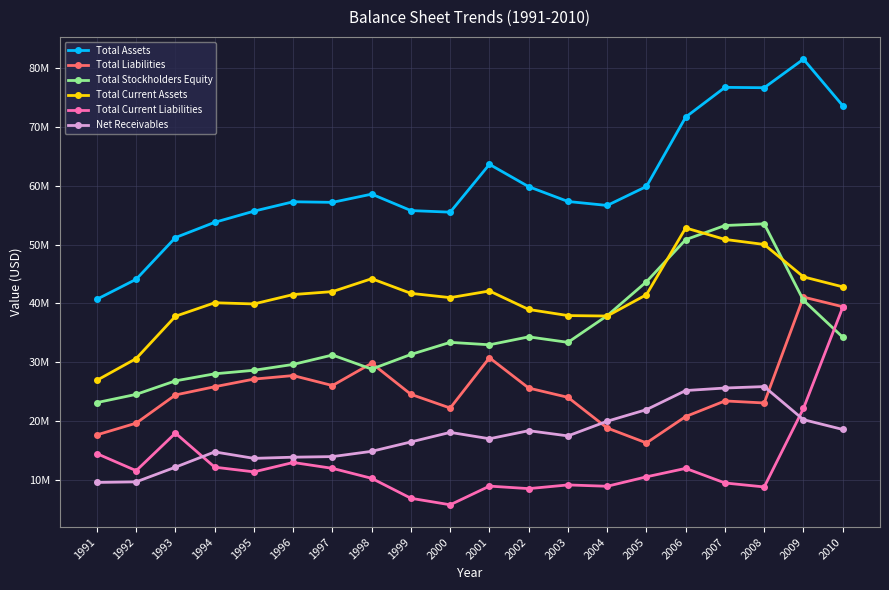

Which series has the largest range (max minus min)?

Total Assets